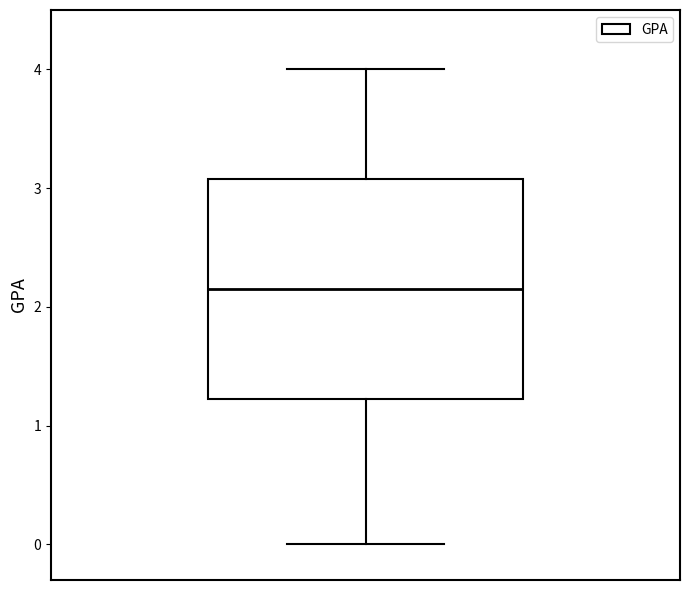

Transcribe this box plot: give where the median line is, the range the box spans, and where the two whiskers end, as read against the y-axis. The values are not printed on the chart, so give them approximately, as read against the axis.

median 2.2, box 1.2 to 3.1, whiskers 0.0 to 4.0